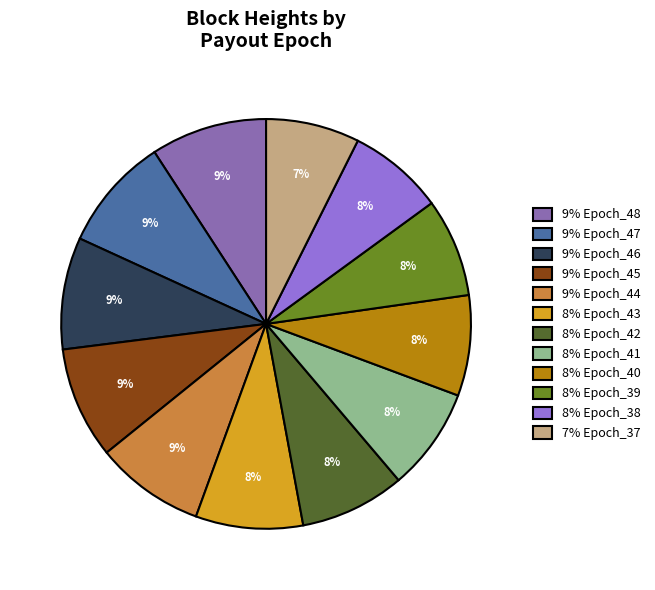

To the nearest percent, what is the difference between the 8% Epoch_40 and 9% Epoch_46 slice percentages?

1%